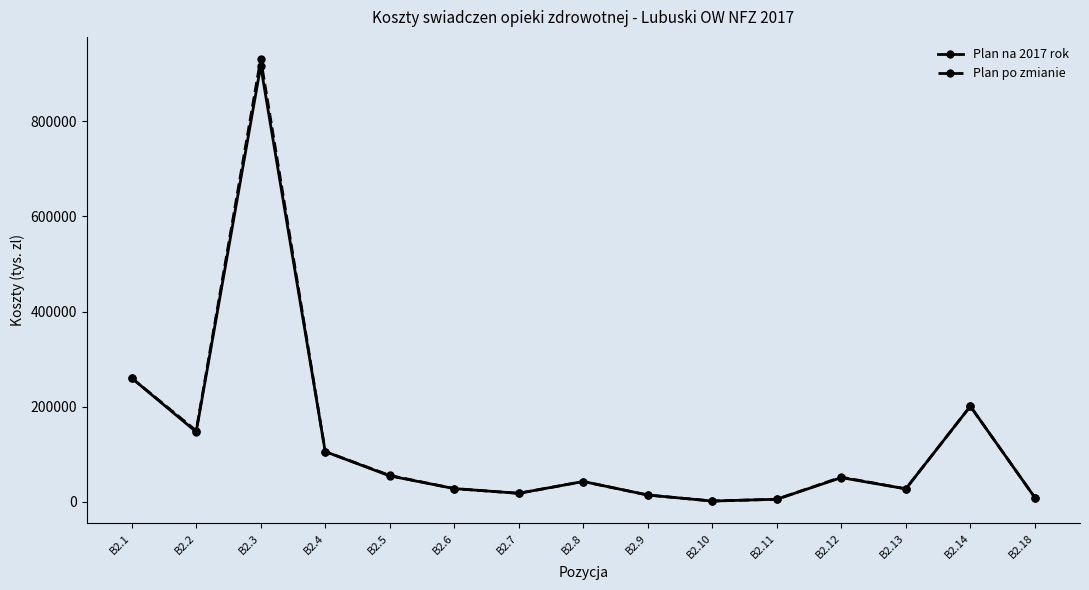

How many data points in Plan na 2017 rok are less than 42702?

7